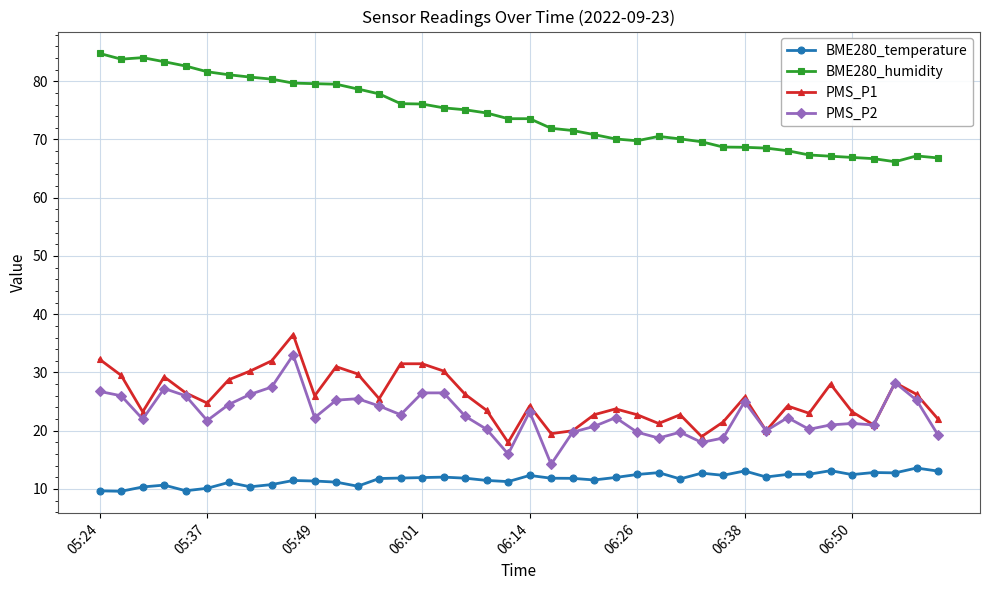

Rank the series by their maximum value, from highest to lowest.

BME280_humidity, PMS_P1, PMS_P2, BME280_temperature